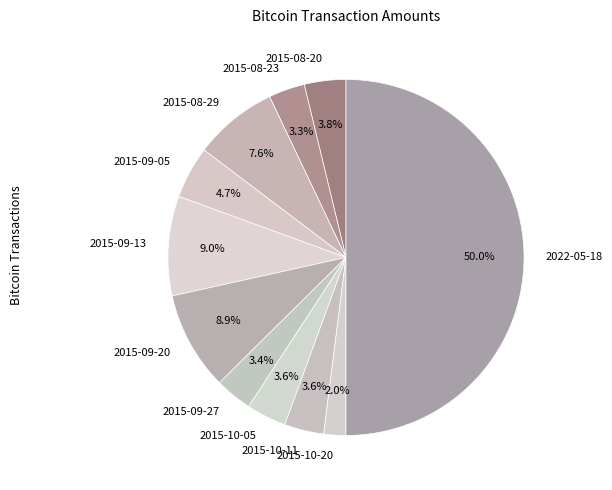

To the nearest percent, what is the combined percentage of 2015-08-23 and 2015-08-20?

7%